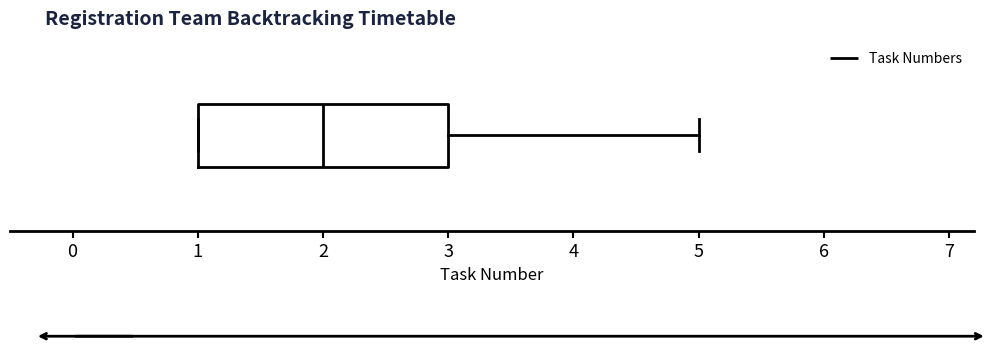

Where is the right edge of the box on the x-axis? The values are not printed on the chart, so give them approximately, as read against the axis.

3